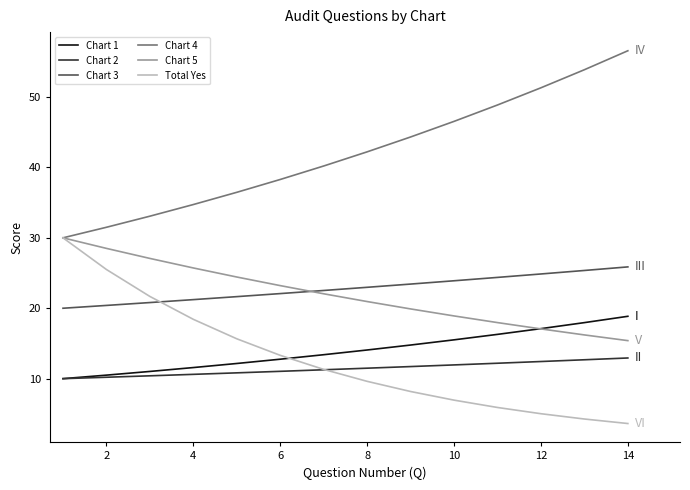

True or false: Chart 3 and Chart 1 intersect in this chart.

False